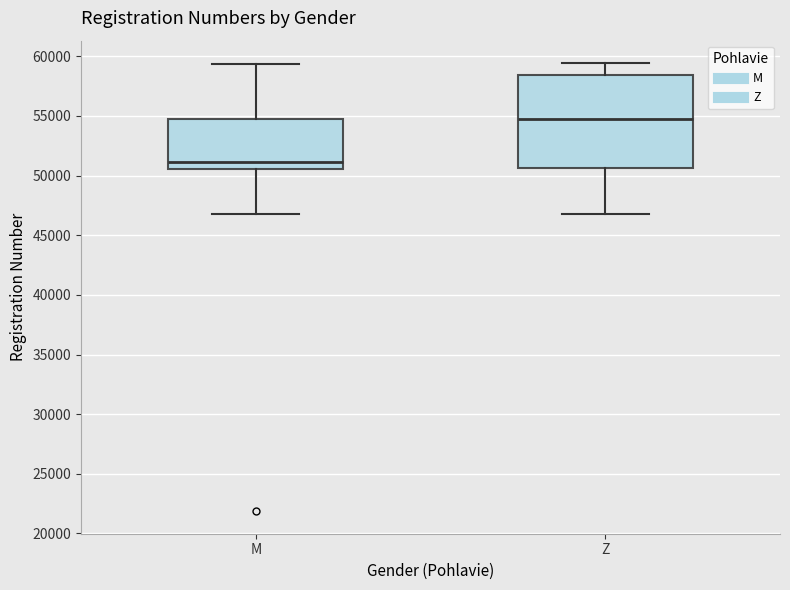

Which box has the lowest median line?

M